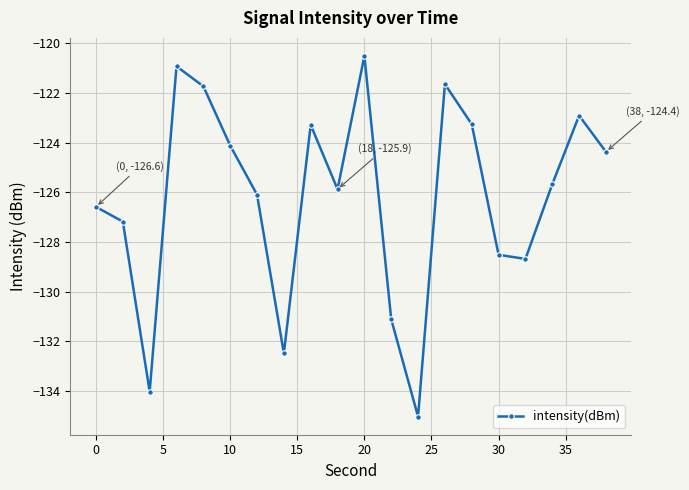

What is the difference between the maximum and minimum values?

14.5